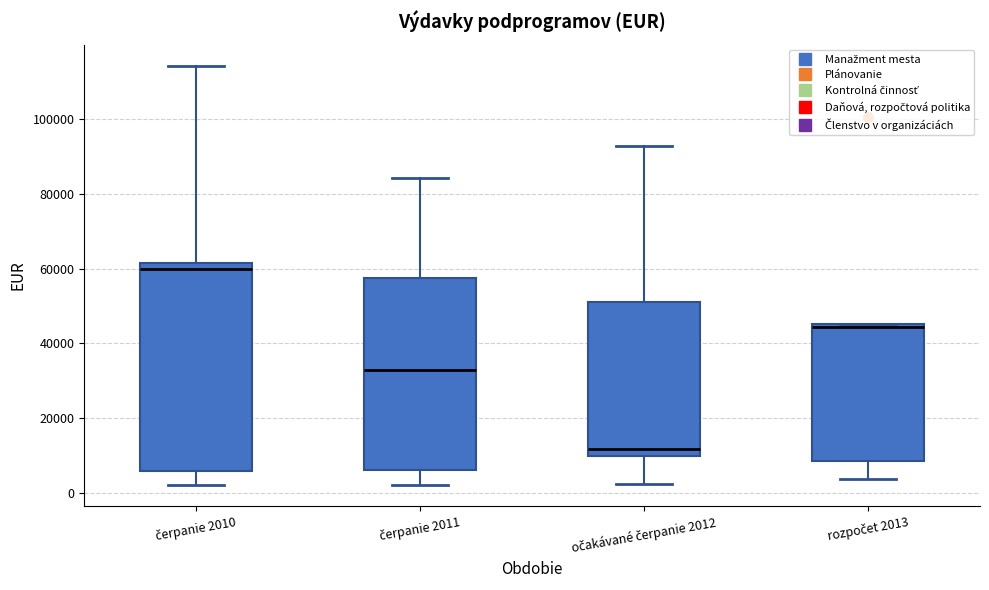

Reading left to right, read every box against the y-axis: the position of its median line, the range the box covers, and the ends of its whiskers. The values are not printed on the chart, so give them approximately, as read against the axis.

čerpanie 2010: median 60000, box 6000 to 62000, whiskers 2000 to 114000
čerpanie 2011: median 32000, box 6000 to 58000, whiskers 2000 to 84000
očakávané čerpanie 2012: median 12000, box 10000 to 52000, whiskers 2000 to 92000
rozpočet 2013: median 44000, box 8000 to 46000, whiskers 4000 to 46000